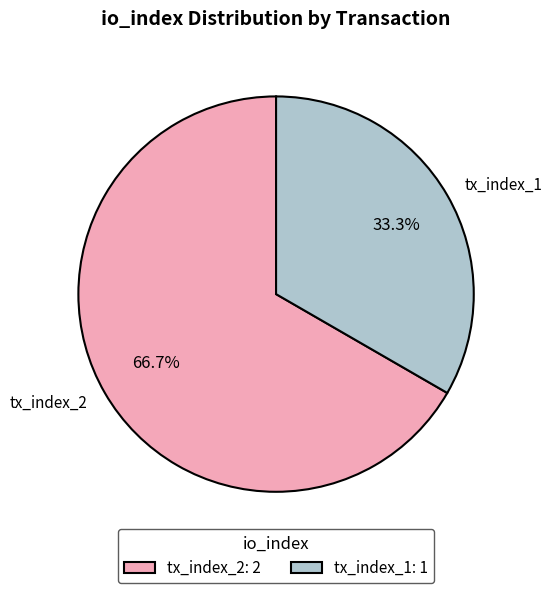

Is there a majority slice in this chart?

Yes